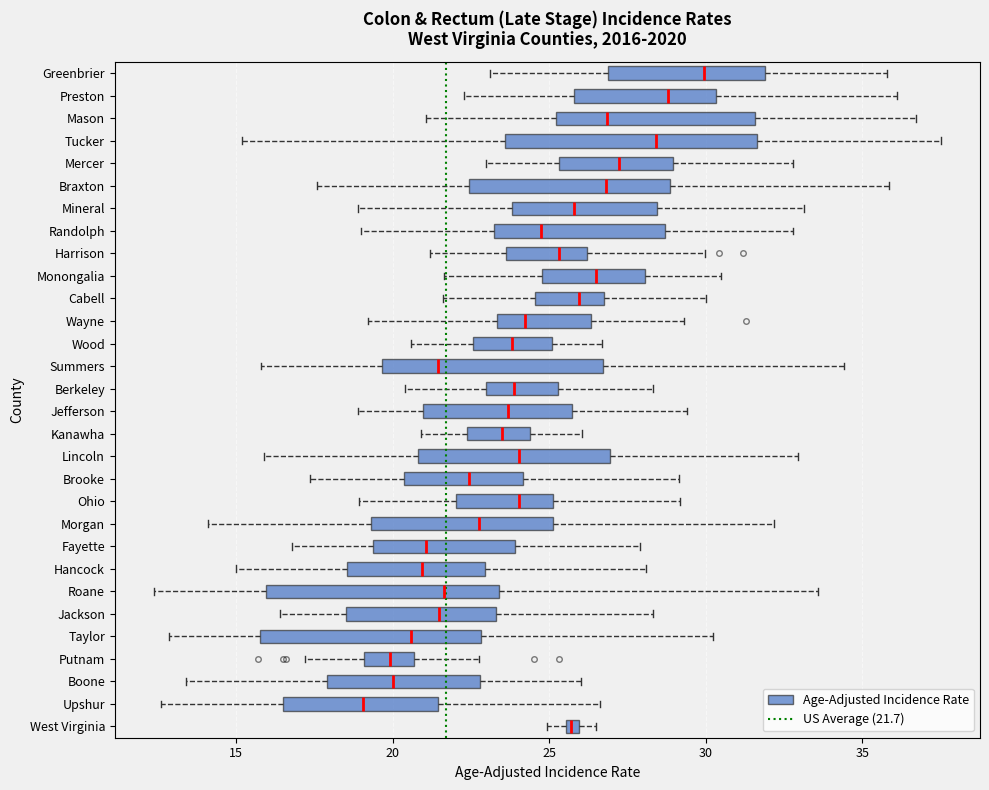

Comparing the boxes themselves (not the whiskers), which one is the widest?

Tucker